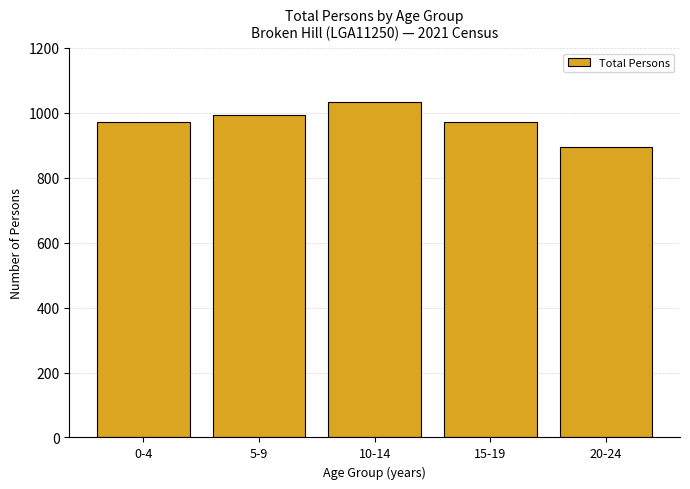

What value does the data have at 15-19?

971